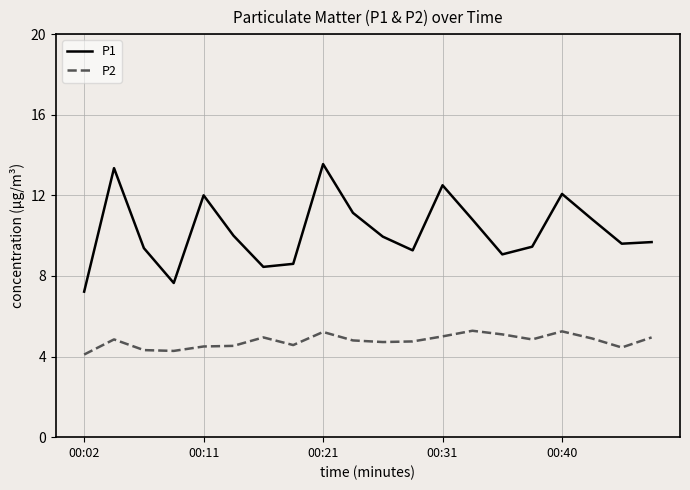

What is the minimum value shown in the chart?

4.1